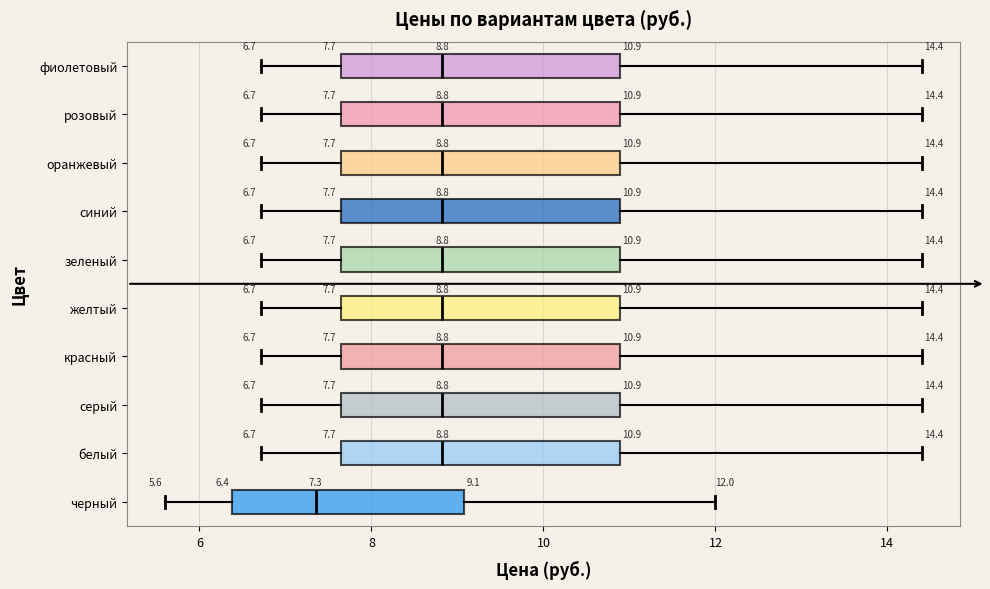

Which box's median line is the furthest to the left?

черный